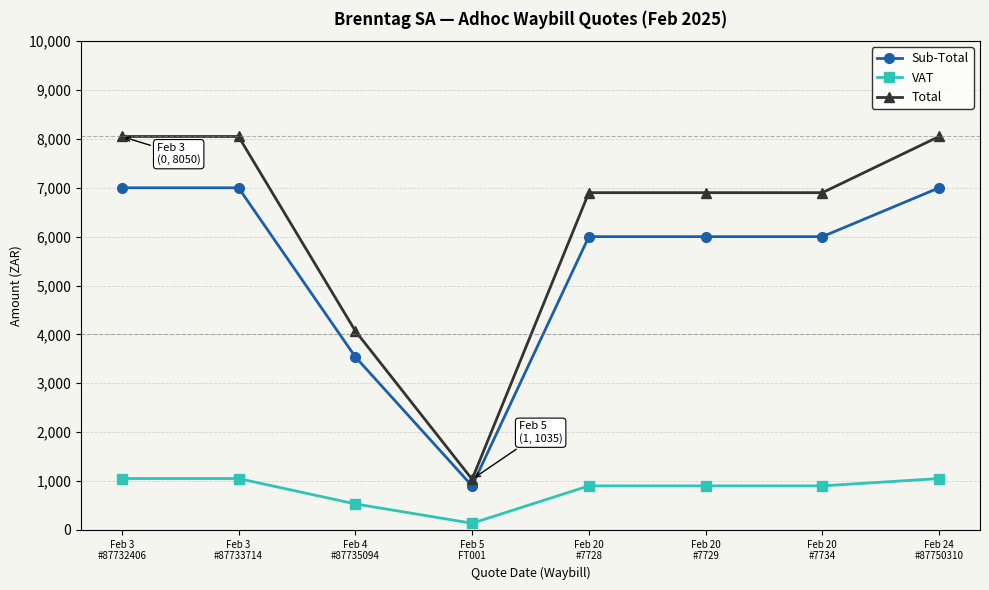

Reading right to left, list all the values displayed in this chart.

Sub-Total: Feb 24
#87750310=7000	Feb 20
#7734=6000	Feb 20
#7729=6000	Feb 20
#7728=6000	Feb 5
FT001=900	Feb 4
#87735094=3540	Feb 3
#87733714=7000	Feb 3
#87732406=7000
VAT: Feb 24
#87750310=1050	Feb 20
#7734=900	Feb 20
#7729=900	Feb 20
#7728=900	Feb 5
FT001=135	Feb 4
#87735094=531	Feb 3
#87733714=1050	Feb 3
#87732406=1050
Total: Feb 24
#87750310=8050	Feb 20
#7734=6900	Feb 20
#7729=6900	Feb 20
#7728=6900	Feb 5
FT001=1035	Feb 4
#87735094=4071	Feb 3
#87733714=8050	Feb 3
#87732406=8050